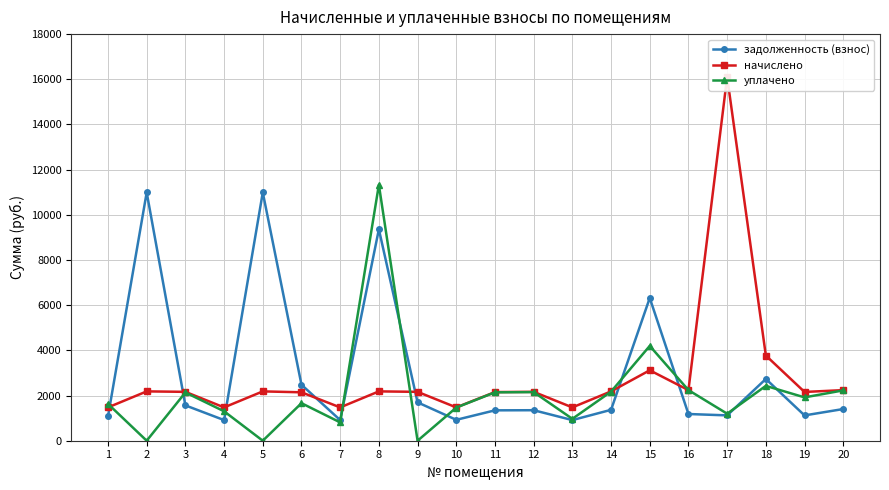

Rank the series at 3 from highest to lowest value.

начислено, уплачено, задолженность (взнос)